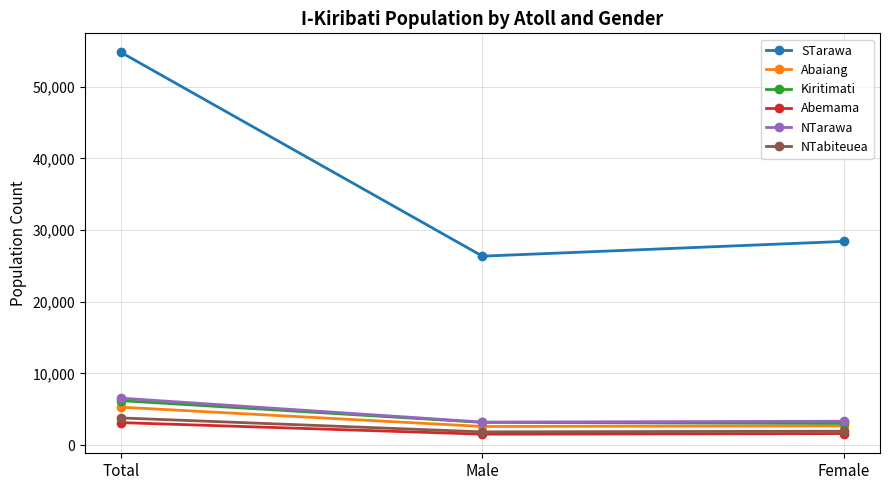

What is the maximum value for NTarawa?

6549